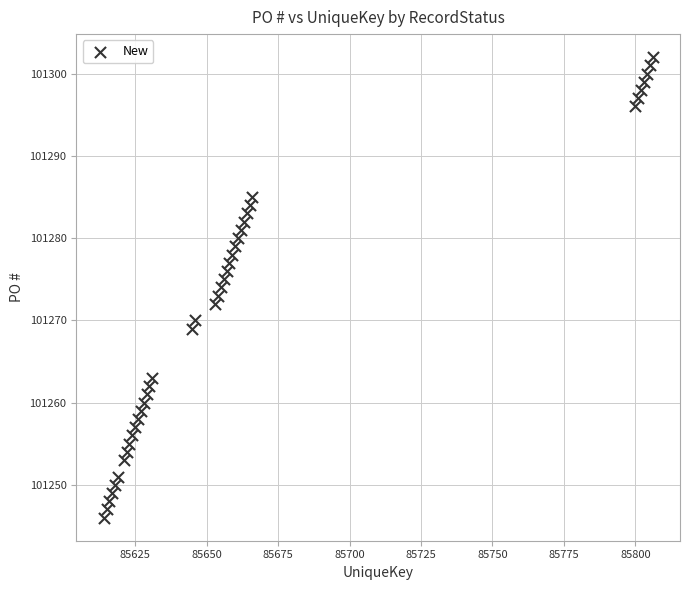

What is the range of Y values (max minus min)?

56.0